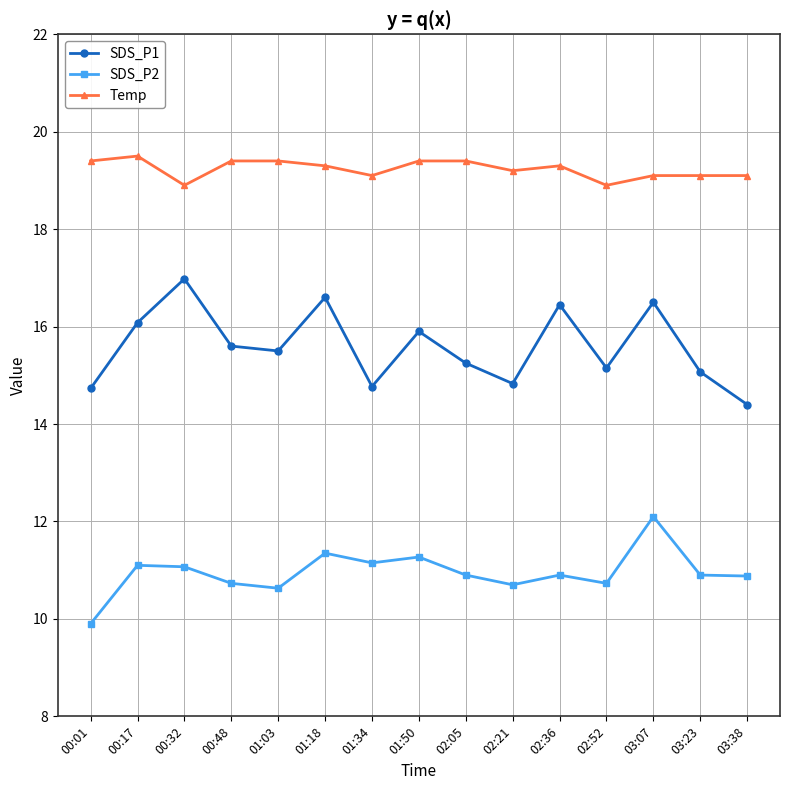

True or false: SDS_P1 and Temp intersect in this chart.

False